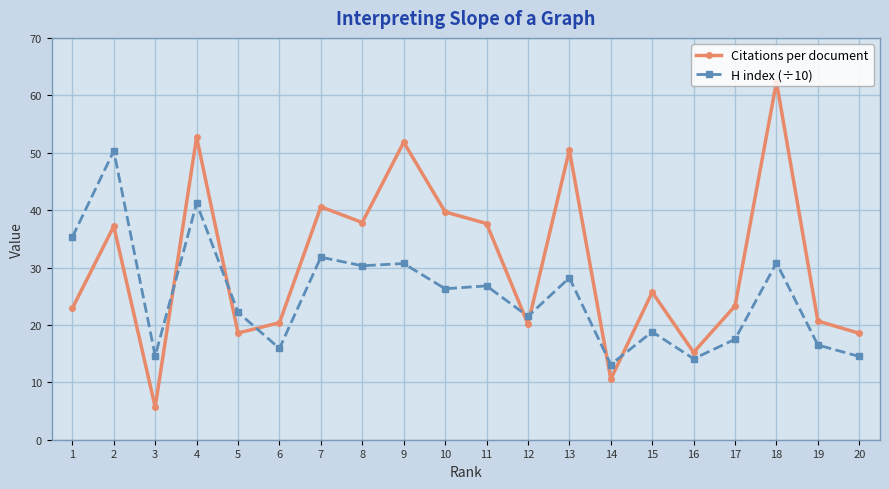

Which series has the widest spread of values?

Citations per document